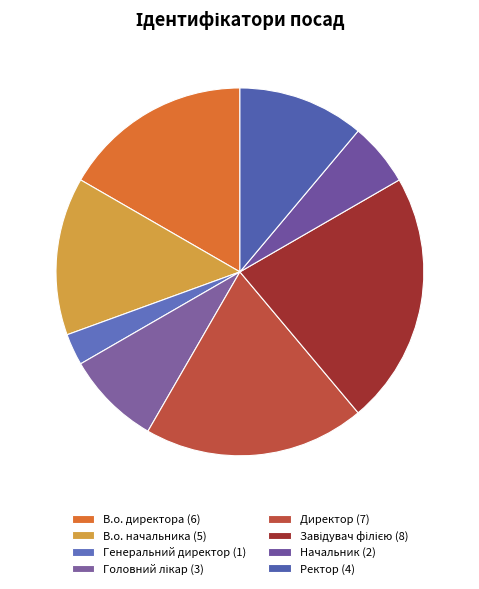

How many slices are in this pie chart?

8